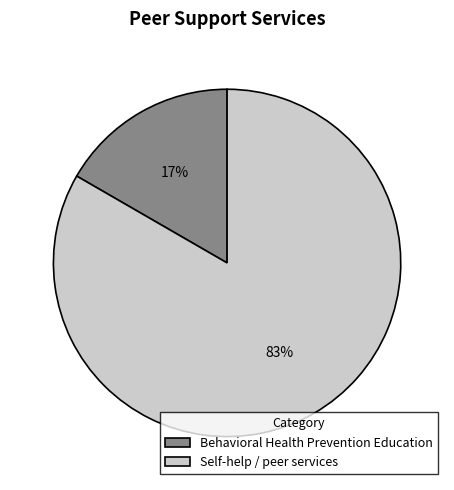

The Self-help / peer services slice represents 83% of the pie. True or false?

True